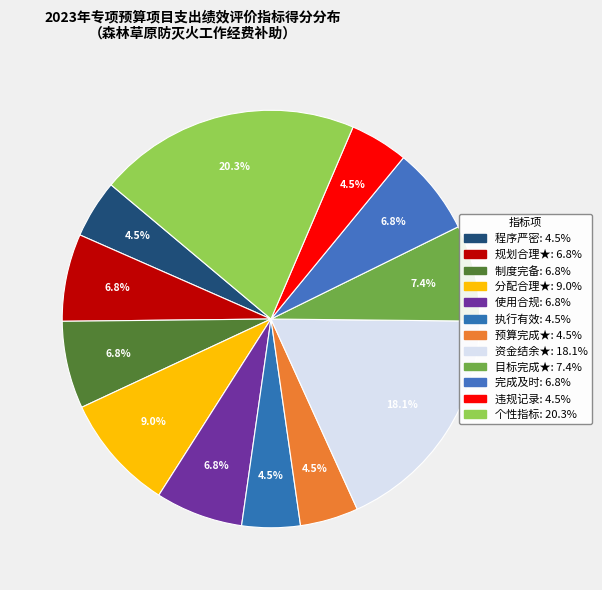

What is the largest slice in the pie chart?

个性指标